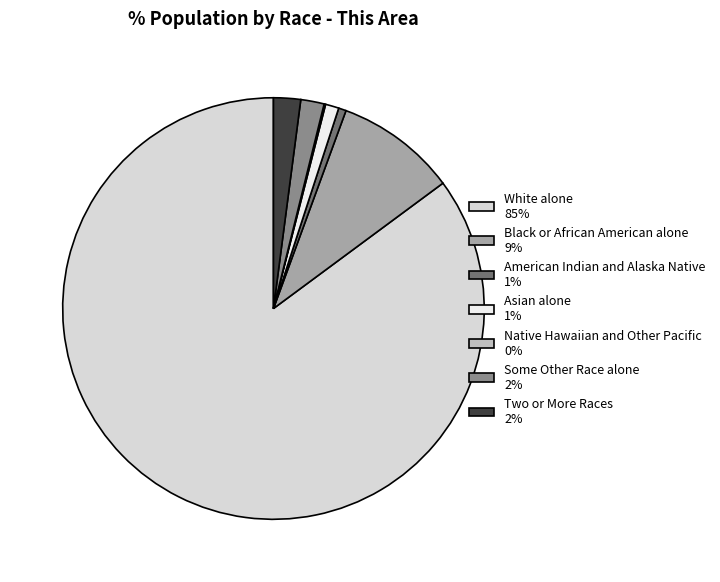

Combined, do Some Other Race alone and Native Hawaiian and Other Pacific account for over 50%?

No